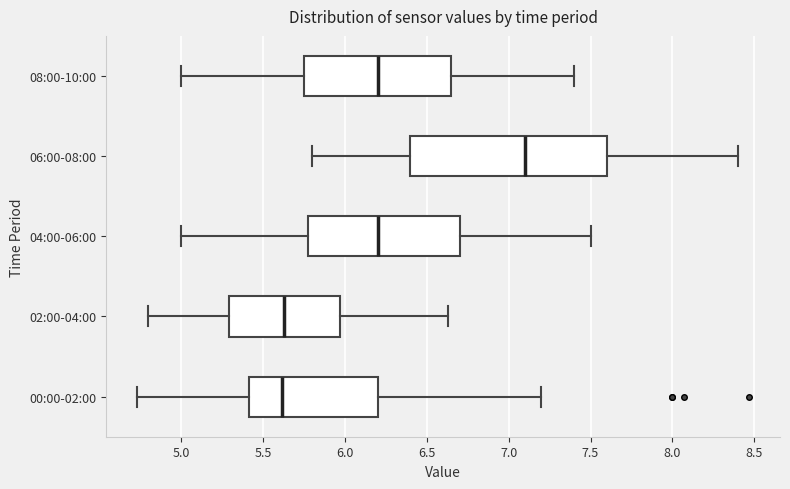

Reading bottom to top, transcribe this box plot: for each box, give where its median line is, the range the box spans, and where its two whiskers end, as read against the x-axis. The values are not printed on the chart, so give them approximately, as read against the axis.

00:00-02:00: median 5.60, box 5.40 to 6.20, whiskers 4.75 to 7.20
02:00-04:00: median 5.65, box 5.30 to 5.95, whiskers 4.80 to 6.65
04:00-06:00: median 6.20, box 5.80 to 6.70, whiskers 5.00 to 7.50
06:00-08:00: median 7.10, box 6.40 to 7.60, whiskers 5.80 to 8.40
08:00-10:00: median 6.20, box 5.75 to 6.65, whiskers 5.00 to 7.40